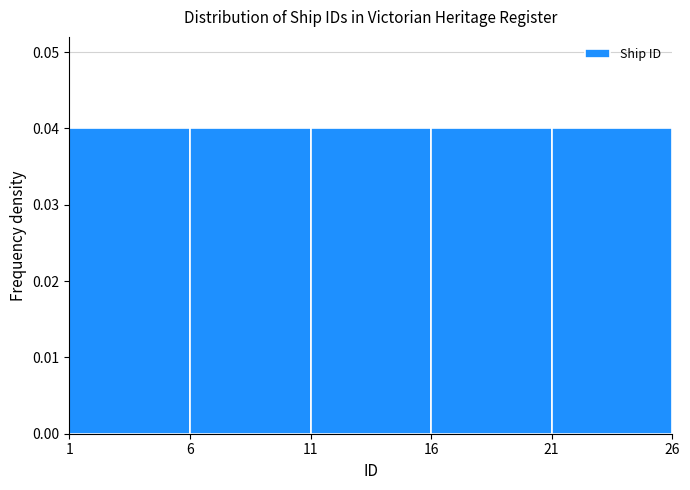

What is the height of the bar covering 16 to 21 on the x-axis? The values are not printed on the chart, so give them approximately, as read against the axis.

0.04